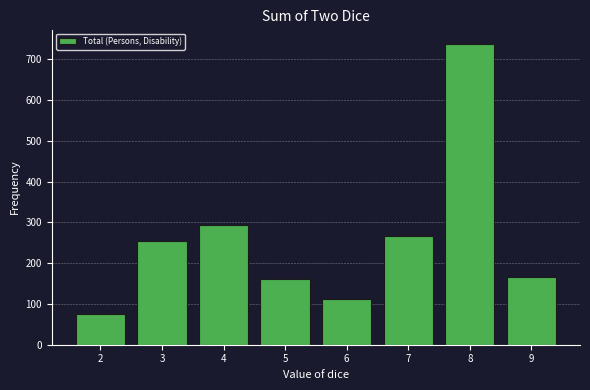

Reading left to right, extract all data points from this chart.

2=75.1	3=253.6	4=294.5	5=160.7	6=112.0	7=267.5	8=736.5	9=167.0